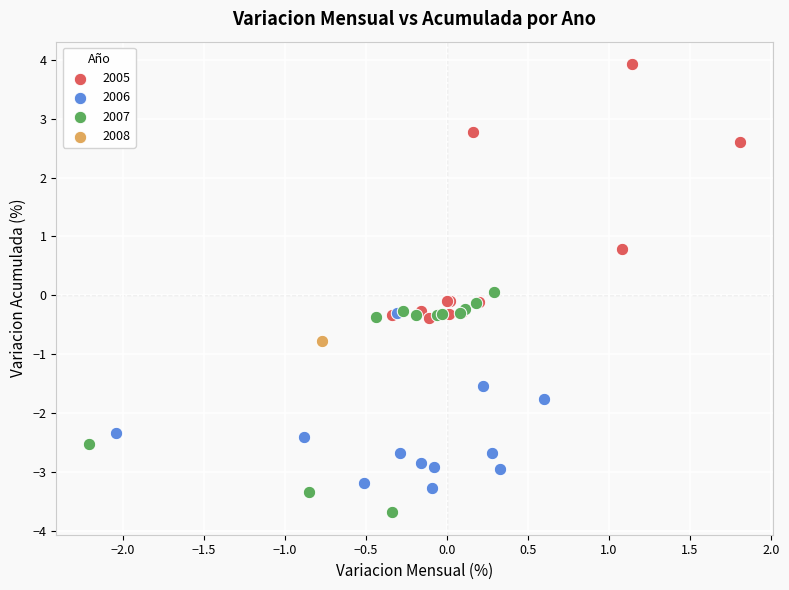

What are all the series names shown in the legend?

2005, 2006, 2007, 2008